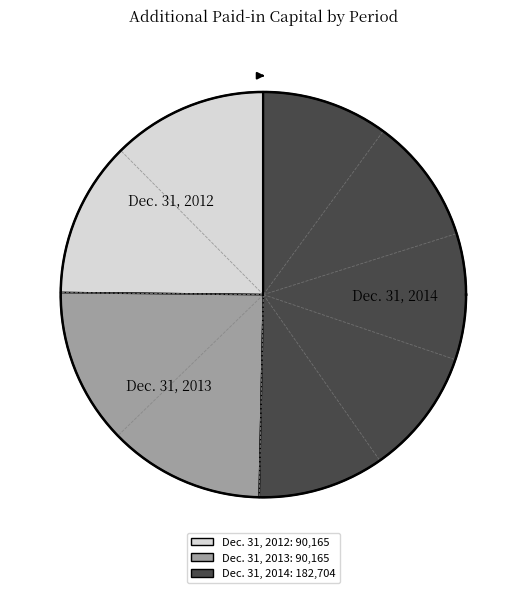

Which category has the smallest portion of the pie?

Dec. 31, 2012